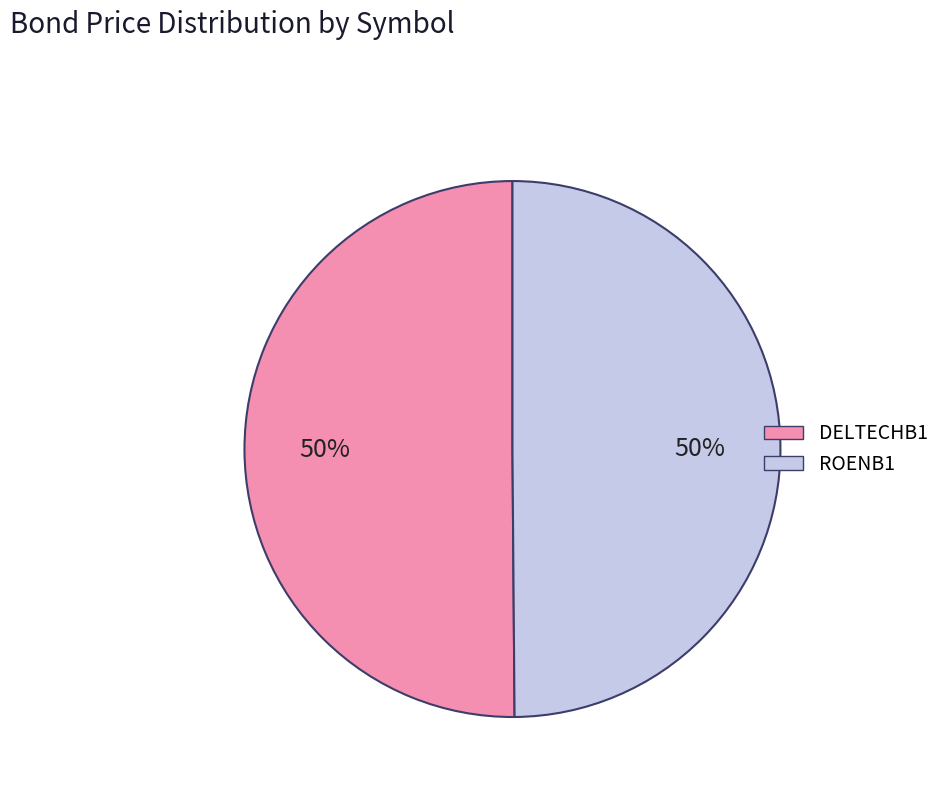

How many segments does this pie chart have?

2